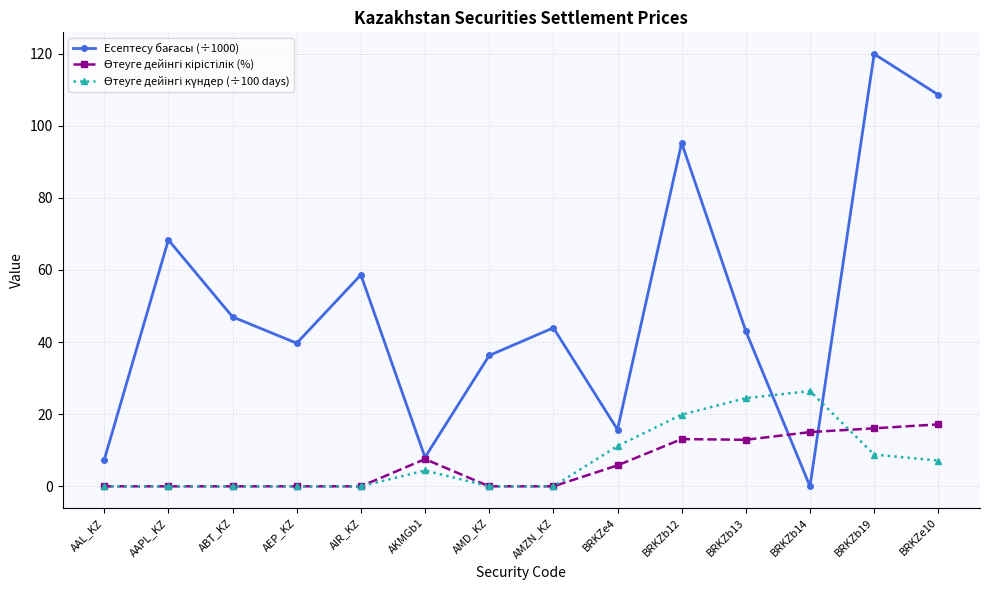

At which category is the sum across all series the highest?

BRKZb19